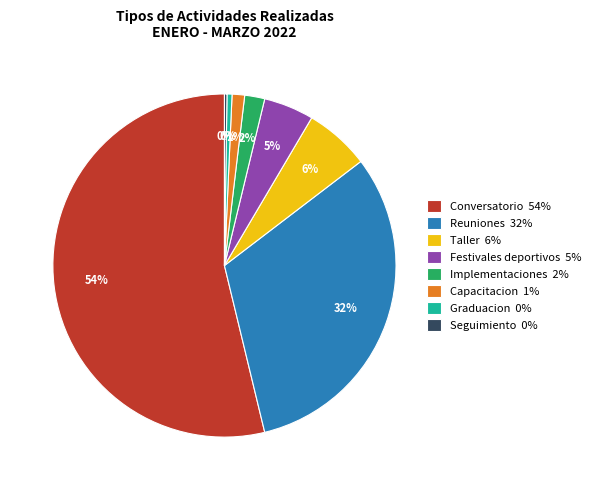

Is it true that Conversatorio 54% is 46% of the pie?

False